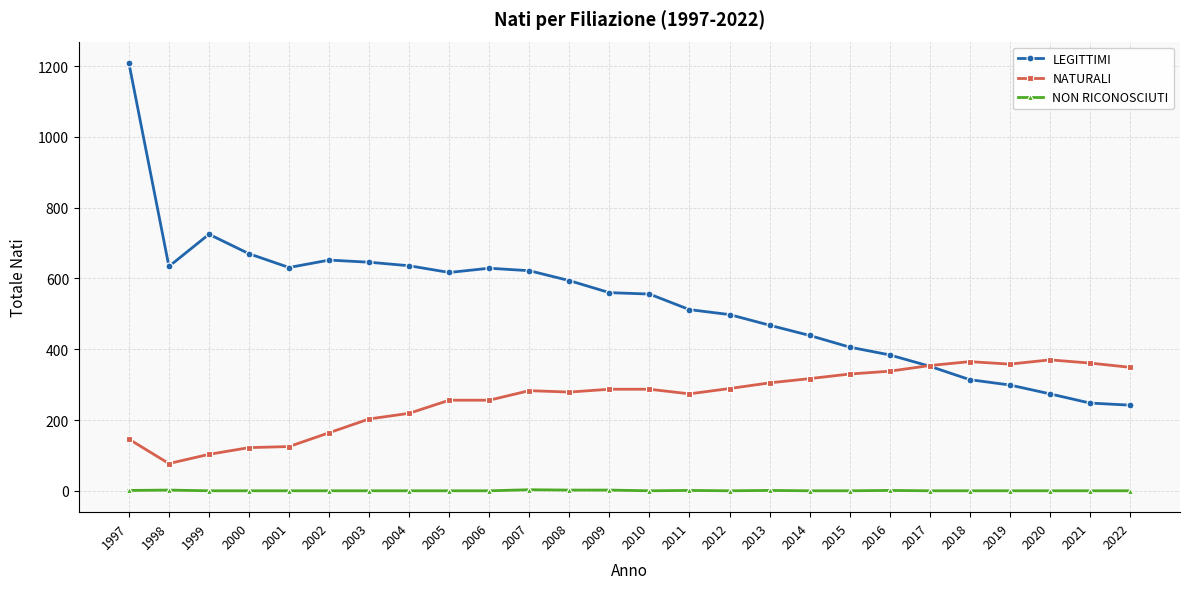

What is the total value across all series at 2015?

736